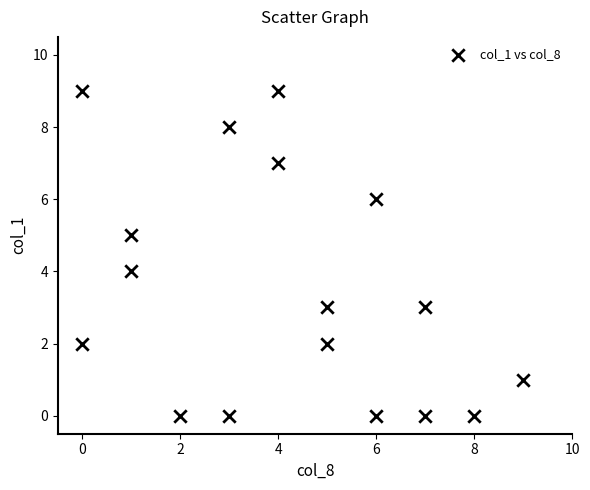

What is the range of X values (max minus min)?

9